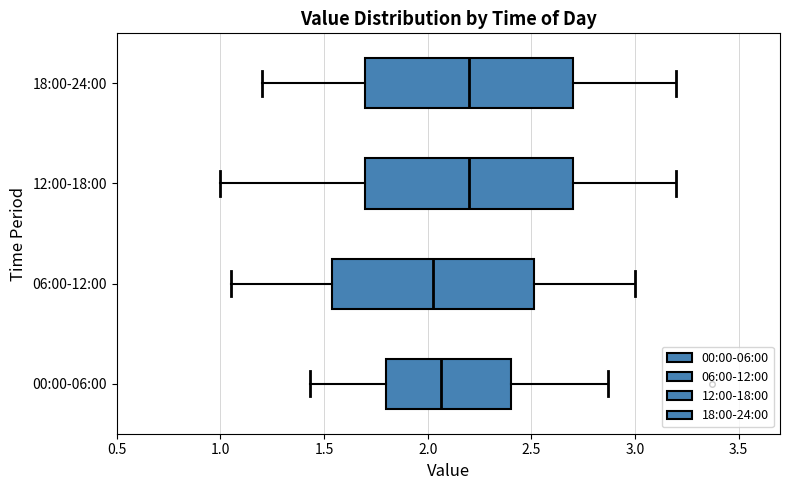

Reading bottom to top, read every box against the x-axis: the position of its median line, the range the box covers, and the ends of its whiskers. The values are not printed on the chart, so give them approximately, as read against the axis.

00:00-06:00: median 2.05, box 1.80 to 2.40, whiskers 1.45 to 2.85
06:00-12:00: median 2.05, box 1.55 to 2.50, whiskers 1.05 to 3.00
12:00-18:00: median 2.20, box 1.70 to 2.70, whiskers 1.00 to 3.20
18:00-24:00: median 2.20, box 1.70 to 2.70, whiskers 1.20 to 3.20